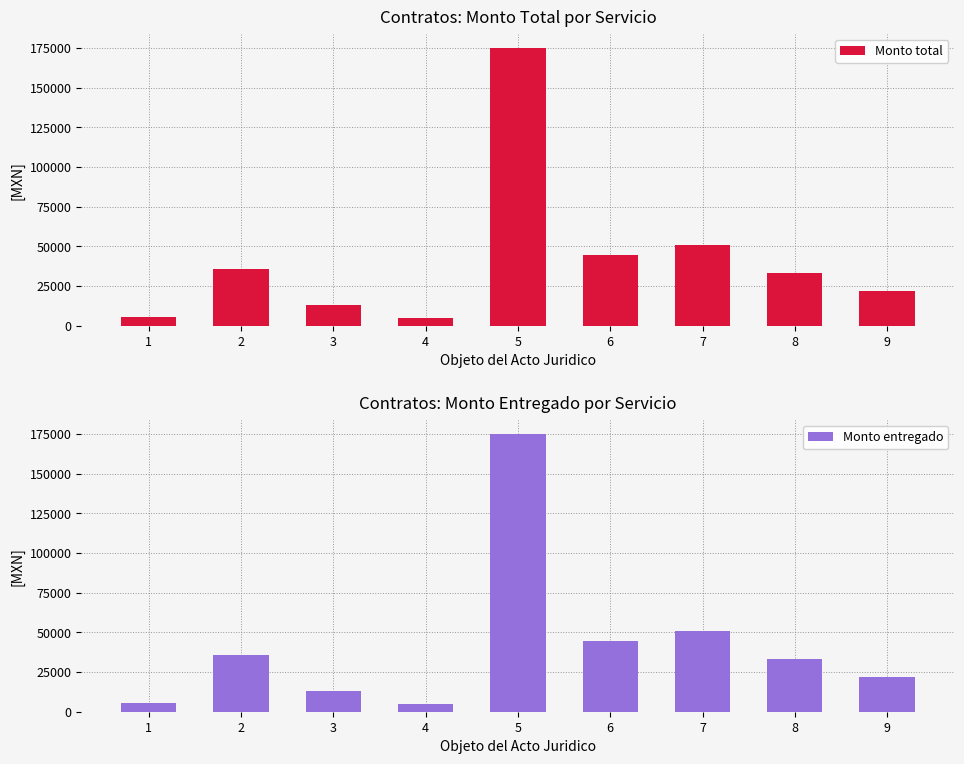

What value does the Monto entregado series have at 1?

5702.3